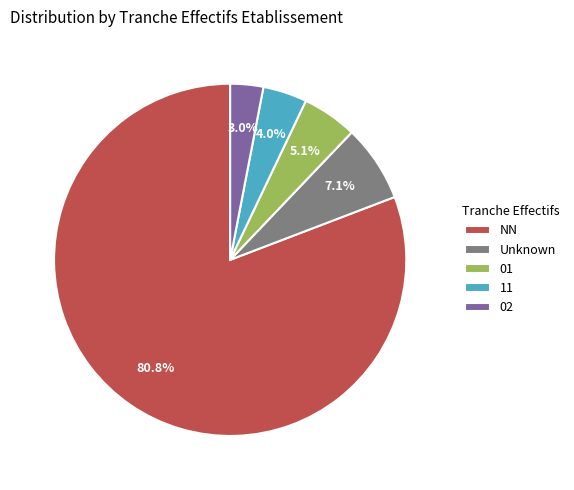

Which category accounts for the majority?

NN